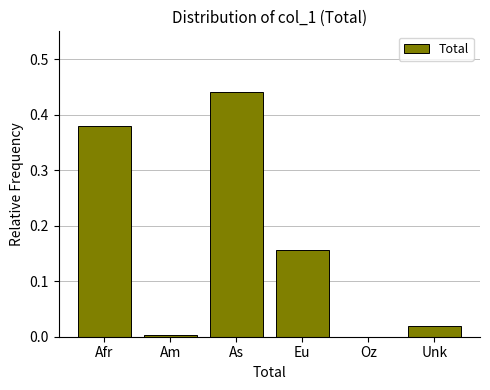

At which category does the chart reach its peak across all series?

As